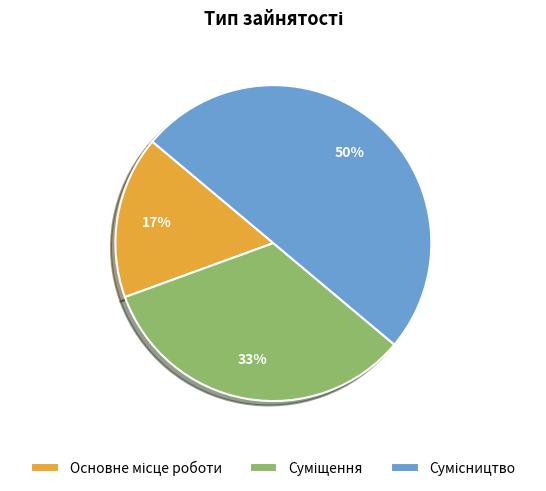

To the nearest percent, what is the difference between the largest and smallest slice percentages?

33%